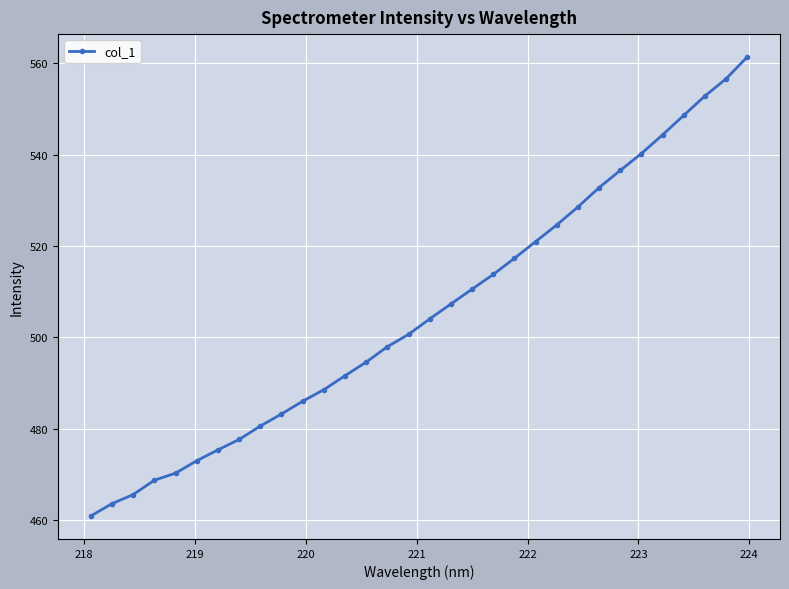

What is the maximum value shown in the chart?

561.4